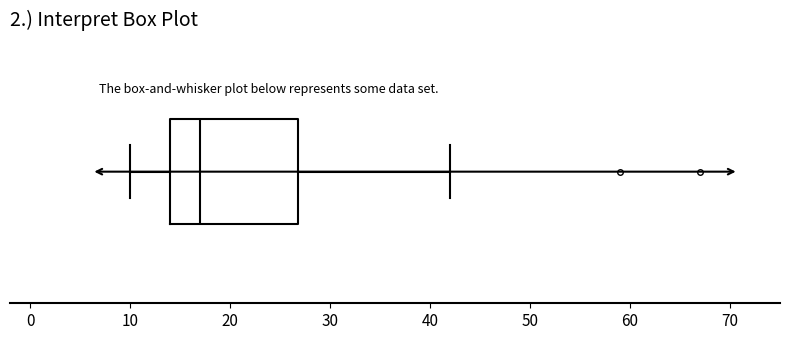

Read this box plot against the x-axis: the position of the median line, the range covered by the box, and the ends of both whiskers. The values are not printed on the chart, so give them approximately, as read against the axis.

median 17, box 14 to 27, whiskers 10 to 42